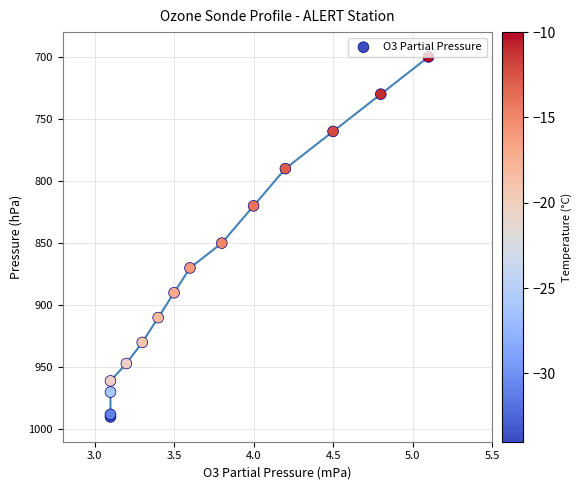

What Y value in the scatter plot is closest to 845?

850